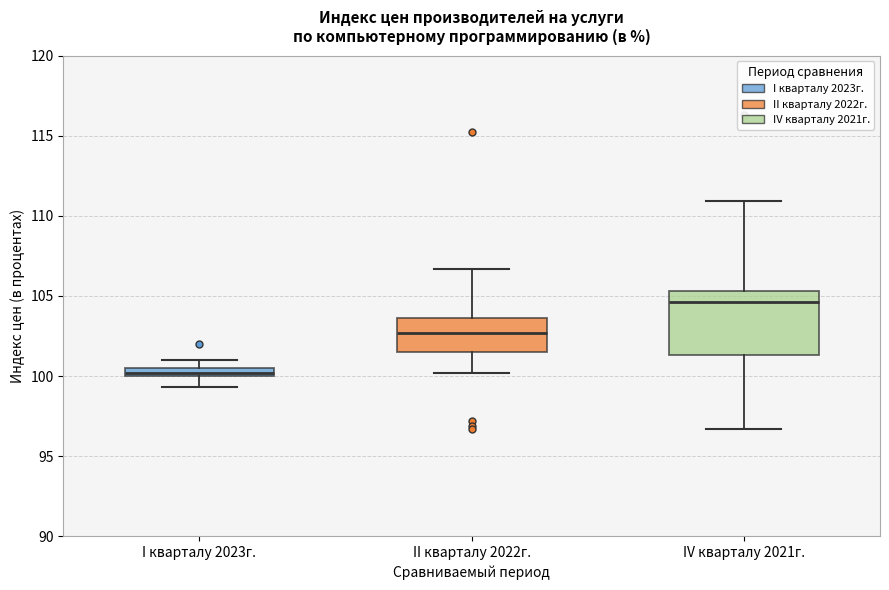

Where does the lower whisker of the box for II кварталу 2022г. end on the y-axis? The values are not printed on the chart, so give them approximately, as read against the axis.

100.0